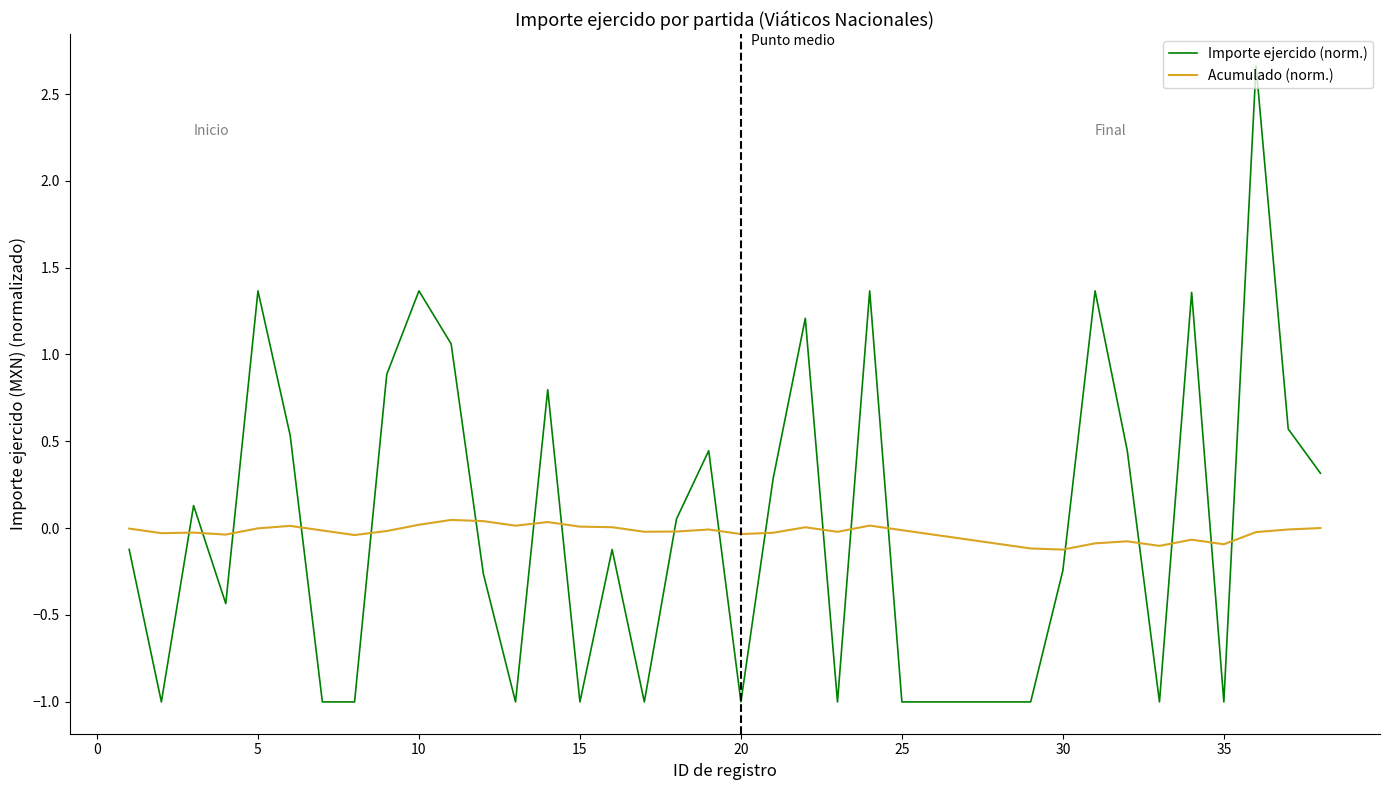

Rank the series by their maximum value, from lowest to highest.

Acumulado (norm.), Importe ejercido (norm.)